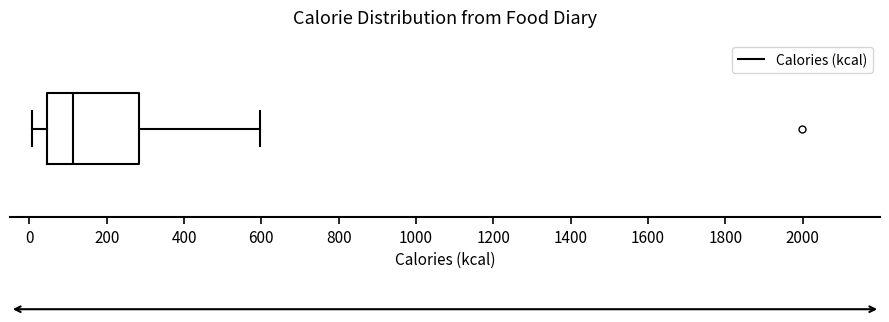

Transcribe this box plot: give where the median line is, the range the box spans, and where the two whiskers end, as read against the x-axis. The values are not printed on the chart, so give them approximately, as read against the axis.

median 120, box 40 to 280, whiskers 0 to 600